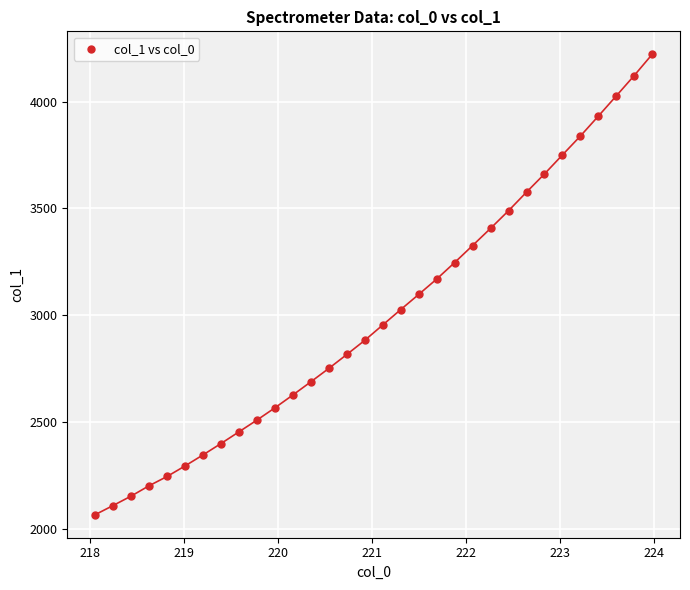

What is the range of X values (max minus min)?

5.9